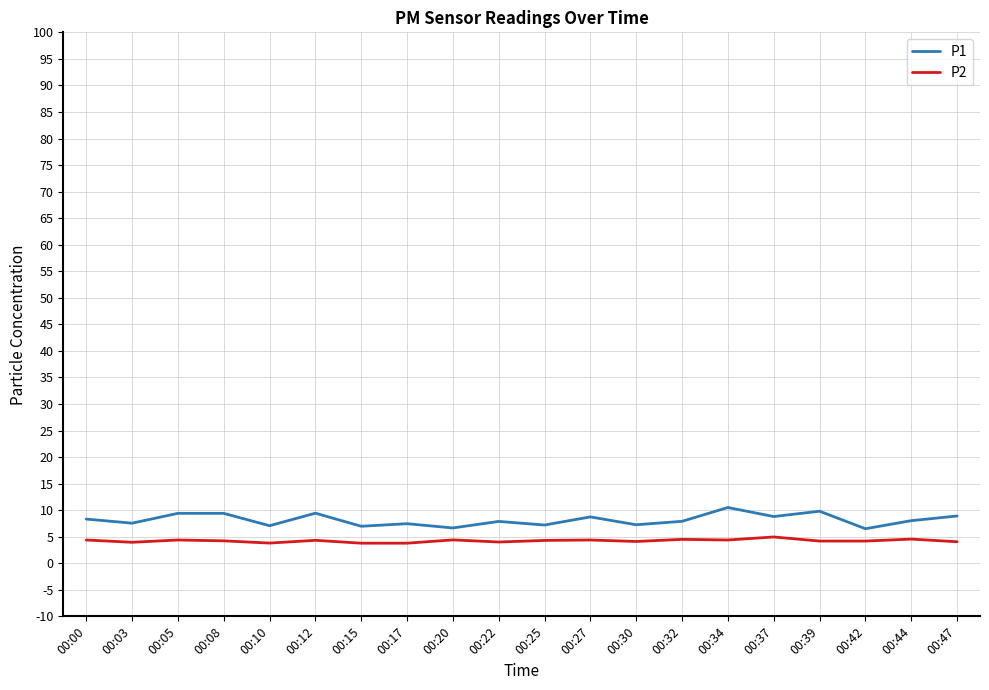

Does the chart have visible grid lines?

Yes